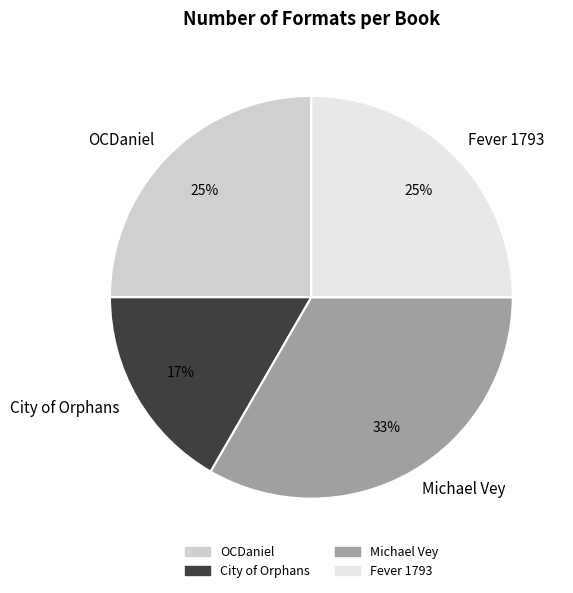

To the nearest percent, what is the combined percentage of Michael Vey and City of Orphans?

50%